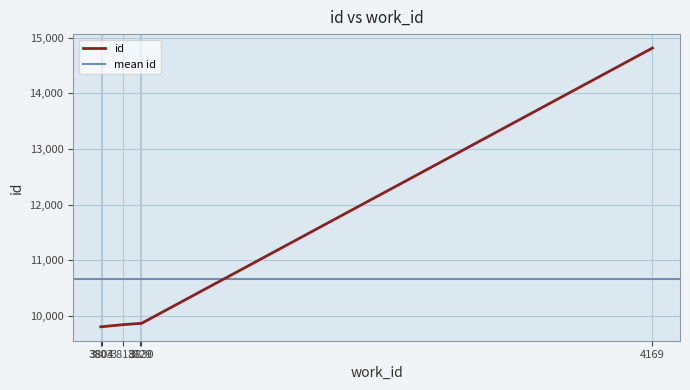

What is the maximum value for id?

14818